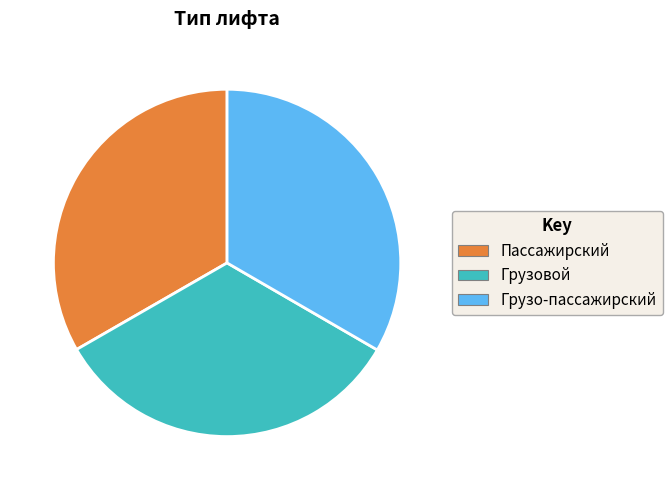

Approximately how many times larger is the value at Грузо-пассажирский compared to Пассажирский?

1.0